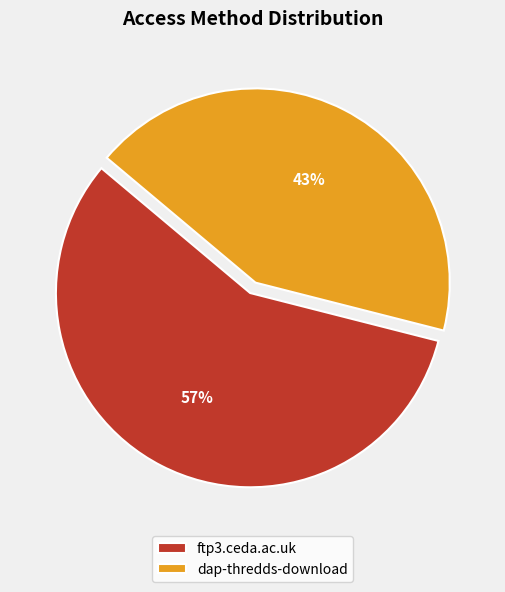

What is the majority slice?

ftp3.ceda.ac.uk